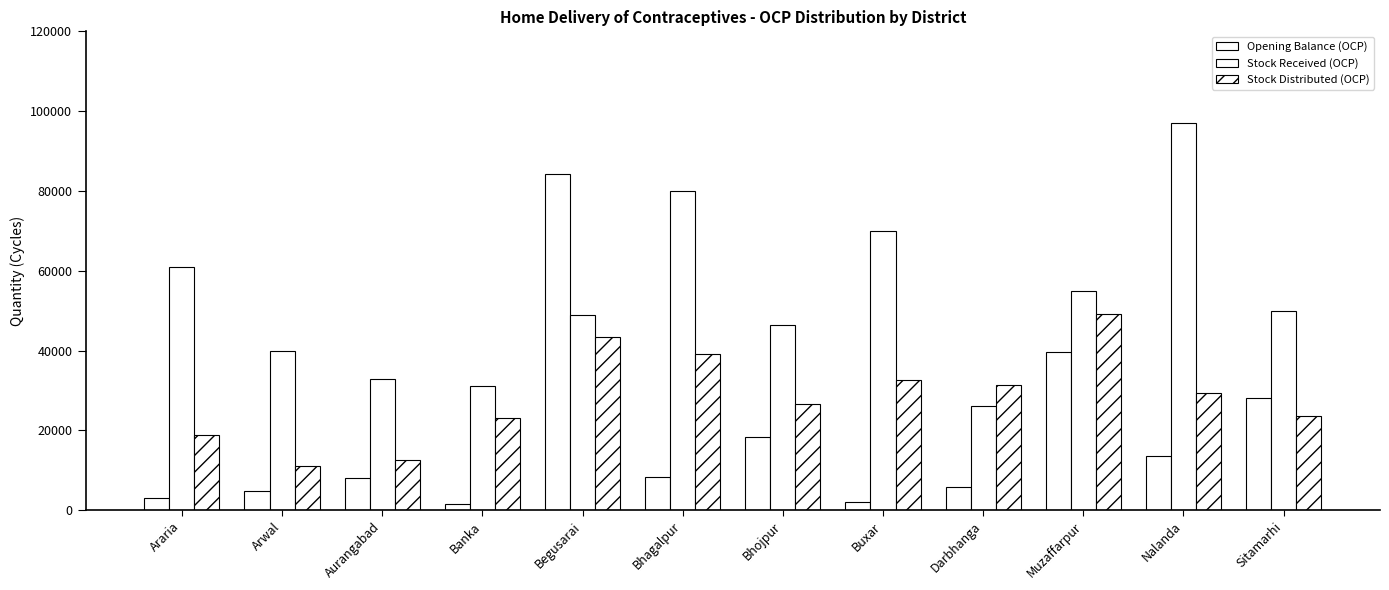

How many bars are there in total?

36